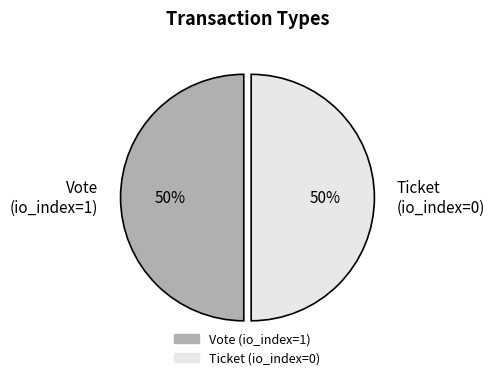

Combined, do Vote (io_index=1) and Ticket (io_index=0) account for over 50%?

Yes